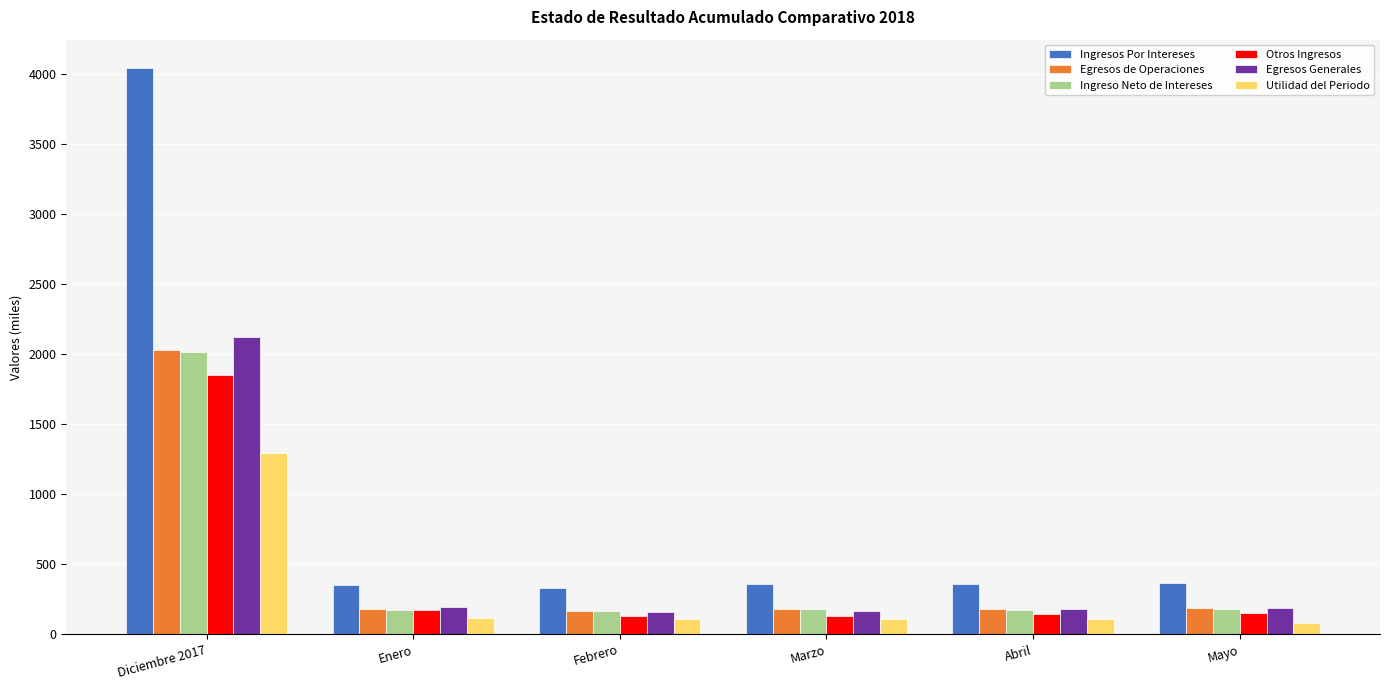

What is the lowest value of the Egresos de Operaciones series?

165.2